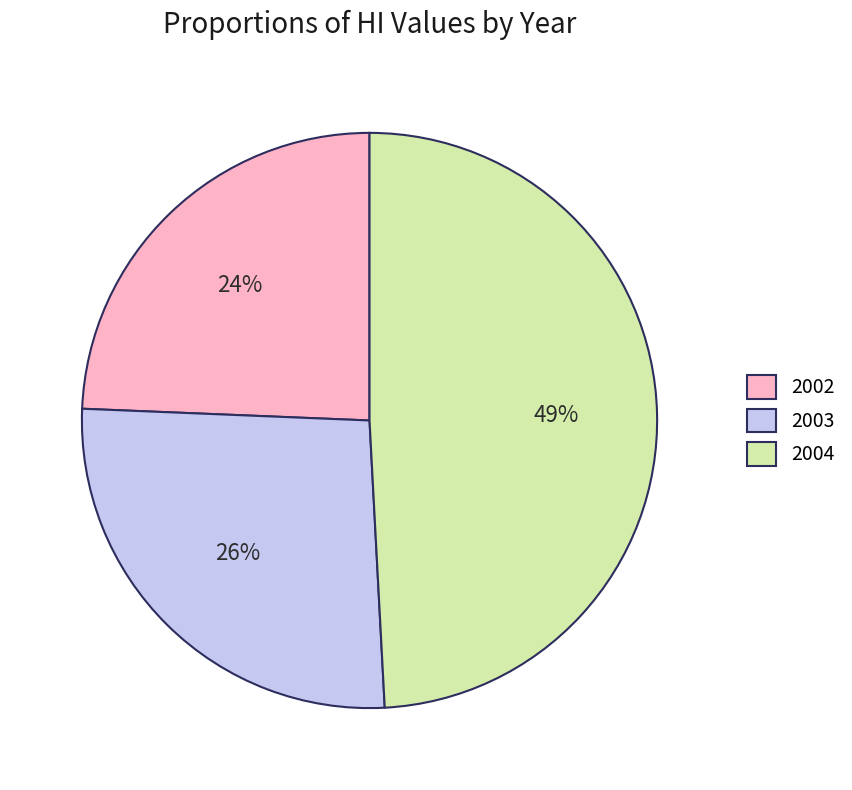

Is there a majority slice in this chart?

No